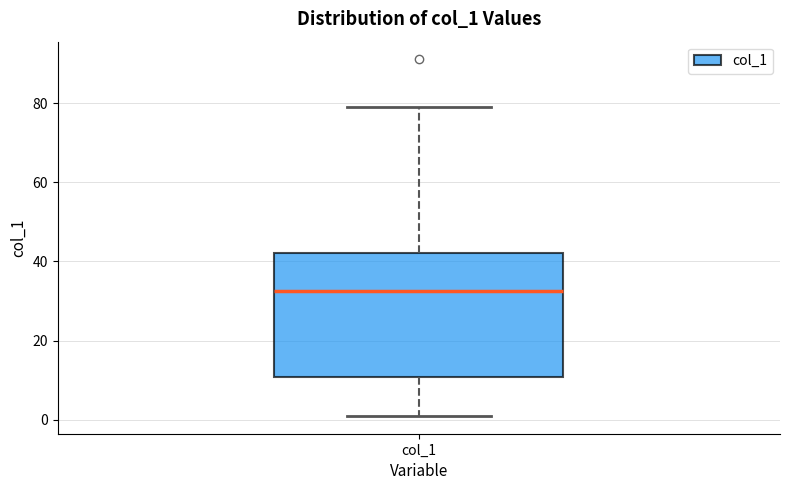

Read this box plot against the y-axis: the position of the median line, the range covered by the box, and the ends of both whiskers. The values are not printed on the chart, so give them approximately, as read against the axis.

median 32, box 10 to 42, whiskers 2 to 80